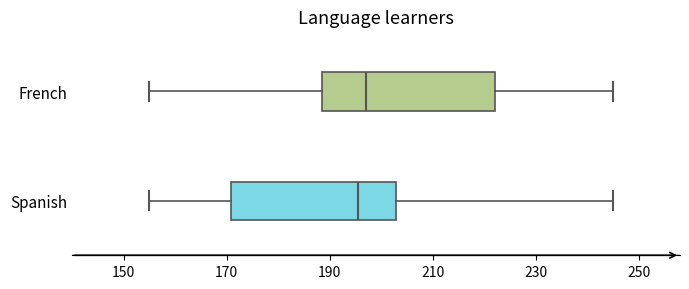

Reading bottom to top, read every box against the x-axis: the position of its median line, the range the box covers, and the ends of its whiskers. The values are not printed on the chart, so give them approximately, as read against the axis.

Spanish: median 196, box 170 to 202, whiskers 156 to 246
French: median 198, box 188 to 222, whiskers 156 to 246